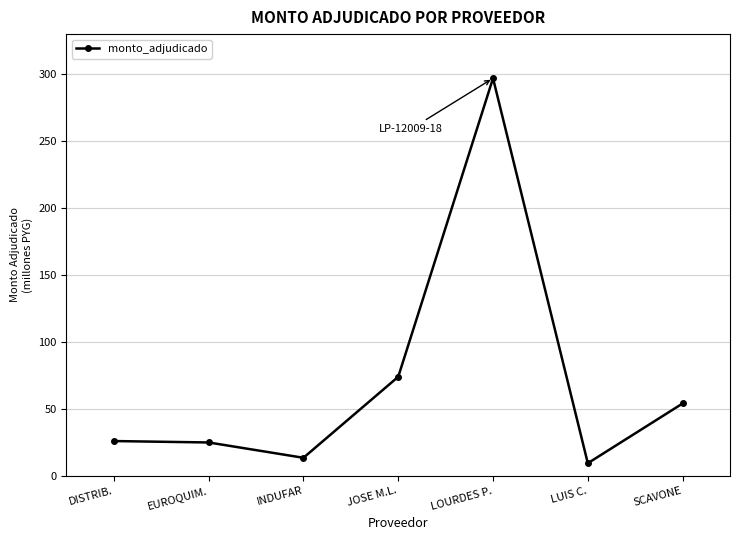

Where is the first local minimum?

INDUFAR